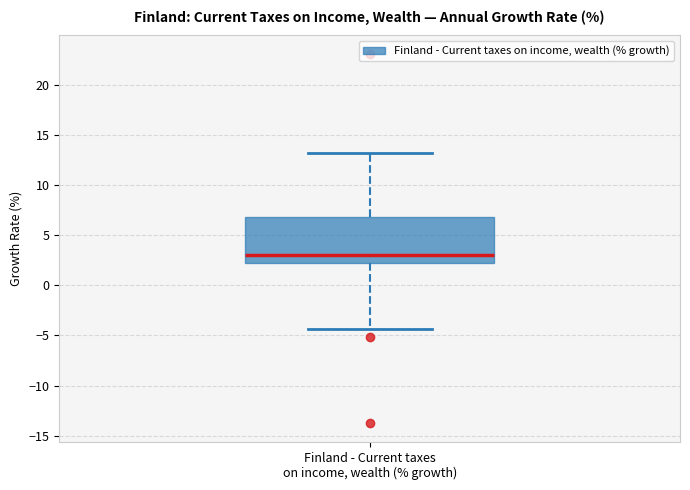

Read this box plot against the y-axis: the position of the median line, the range covered by the box, and the ends of both whiskers. The values are not printed on the chart, so give them approximately, as read against the axis.

median 3.0, box 2.5 to 7.0, whiskers -4.5 to 13.0